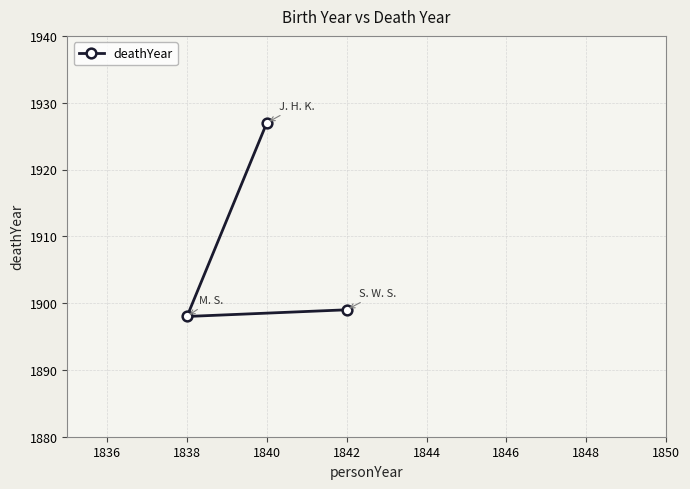

How many lines are shown in the chart?

1